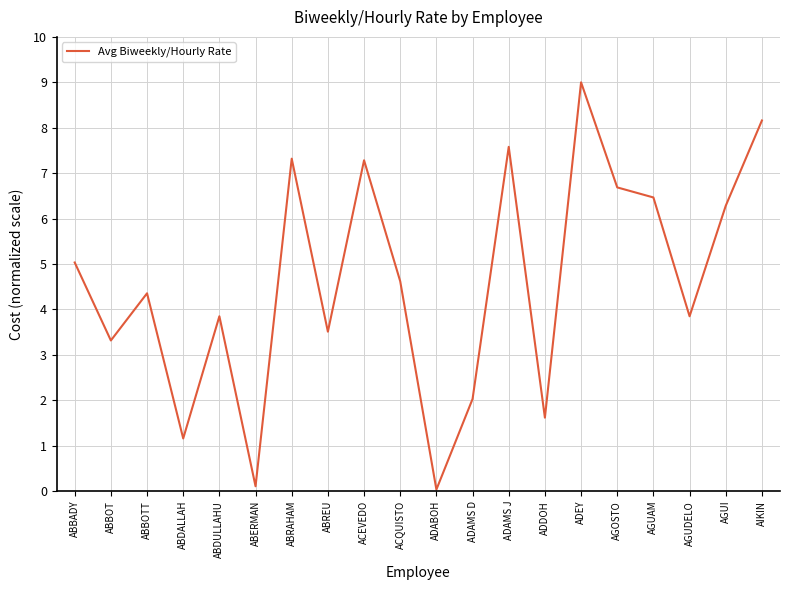

What is the difference between the values at ACEVEDO and ACQUISTO?

2.7